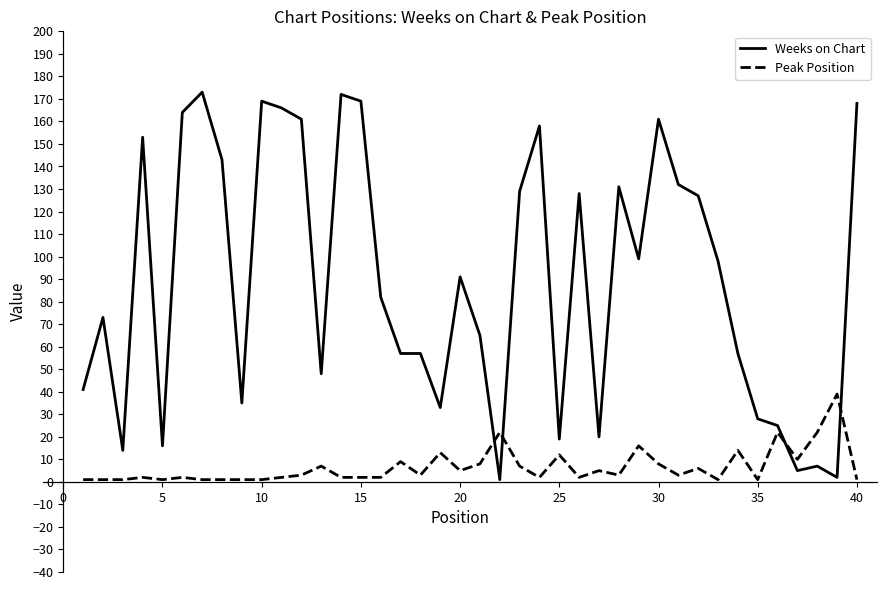

Rank the series by their average value, from highest to lowest.

Weeks on Chart, Peak Position